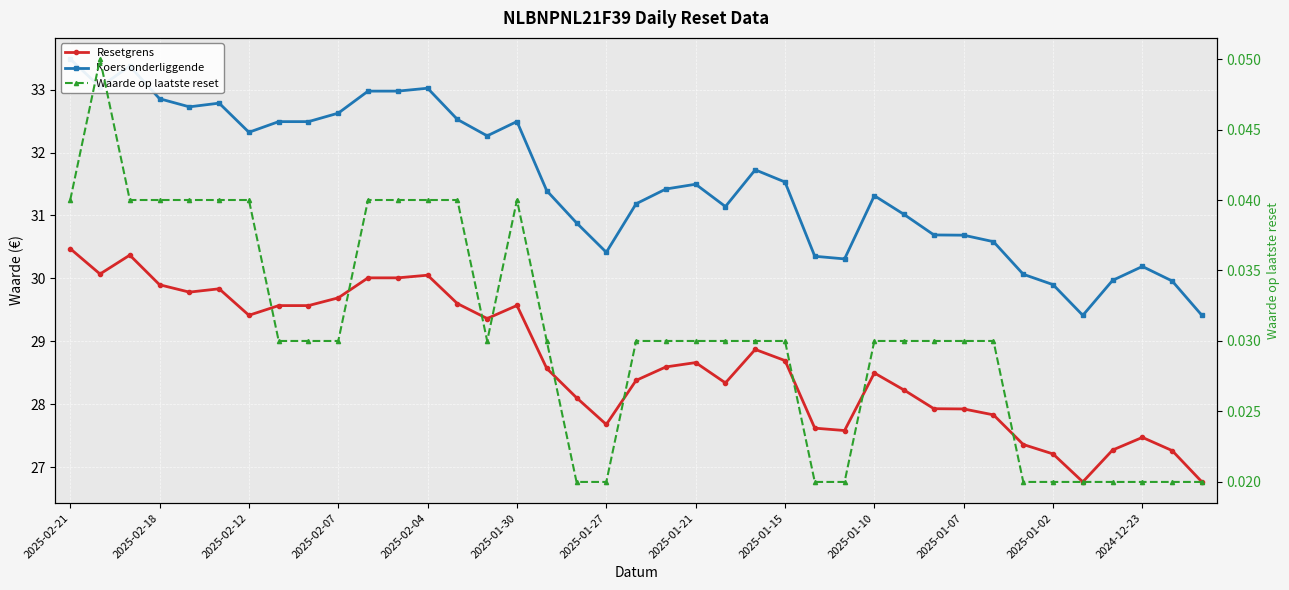

What position from the right is 13?

26